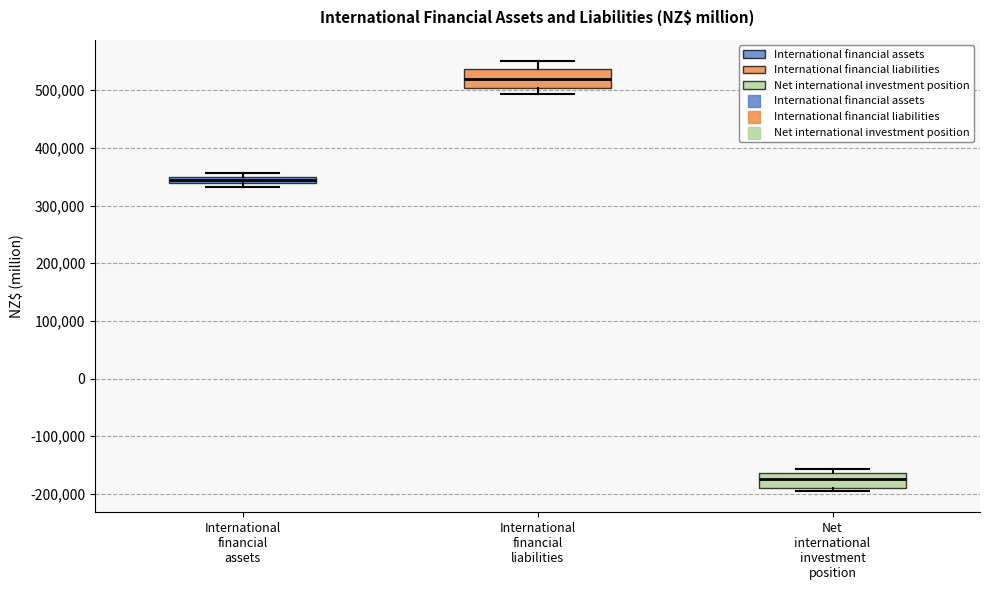

Which box's median line is the lowest?

Net international investment position